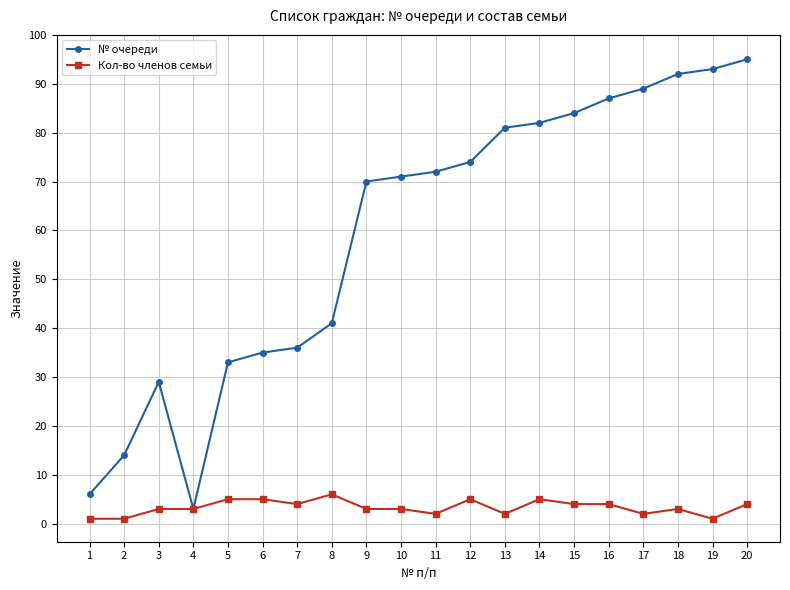

What is the maximum value for № очереди?

95